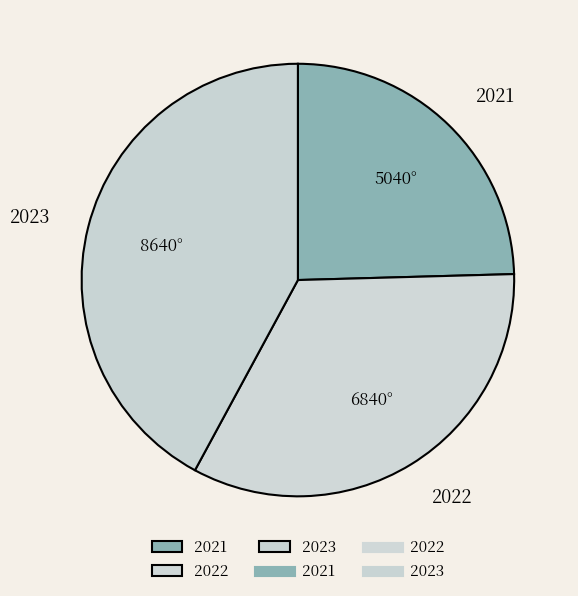

Is it true that 2021 is 25% of the pie?

True